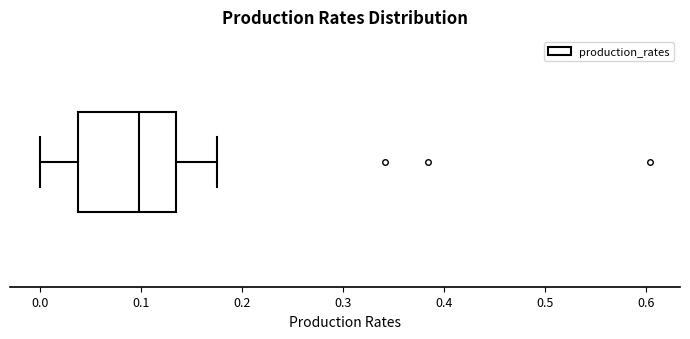

Read this box plot against the x-axis: the position of the median line, the range covered by the box, and the ends of both whiskers. The values are not printed on the chart, so give them approximately, as read against the axis.

median 0.10, box 0.04 to 0.13, whiskers 0.00 to 0.17